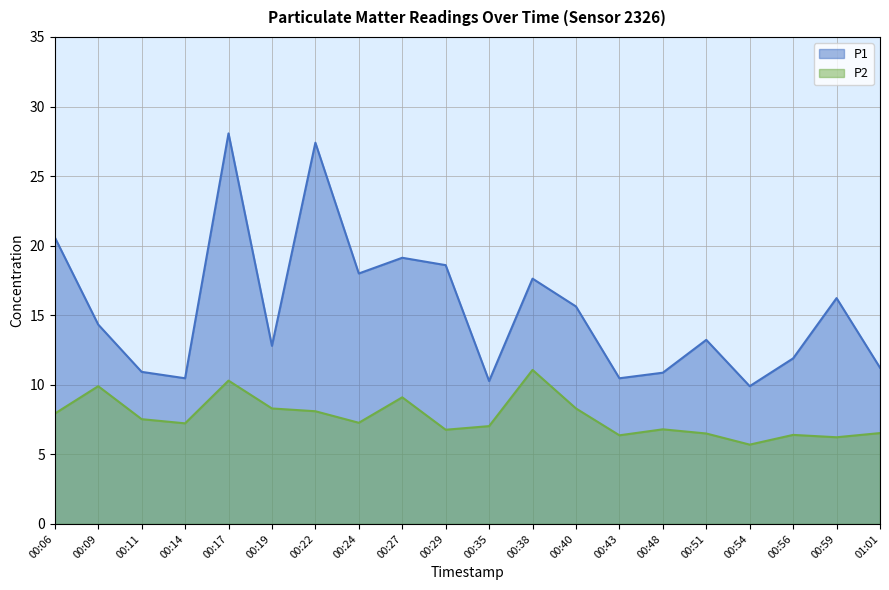

Reading right to left, what are all the values shown in this chart?

P1: 01:01=11.2	00:59=16.2	00:56=11.9	00:54=9.9	00:51=13.2	00:48=10.9	00:43=10.5	00:40=15.6	00:38=17.6	00:35=10.3	00:29=18.6	00:27=19.1	00:24=18.0	00:22=27.4	00:19=12.8	00:17=28.1	00:14=10.5	00:11=10.9	00:09=14.3	00:06=20.6
P2: 01:01=6.5	00:59=6.2	00:56=6.4	00:54=5.7	00:51=6.5	00:48=6.8	00:43=6.4	00:40=8.3	00:38=11.1	00:35=7.0	00:29=6.8	00:27=9.1	00:24=7.3	00:22=8.1	00:19=8.3	00:17=10.3	00:14=7.2	00:11=7.5	00:09=9.9	00:06=7.9